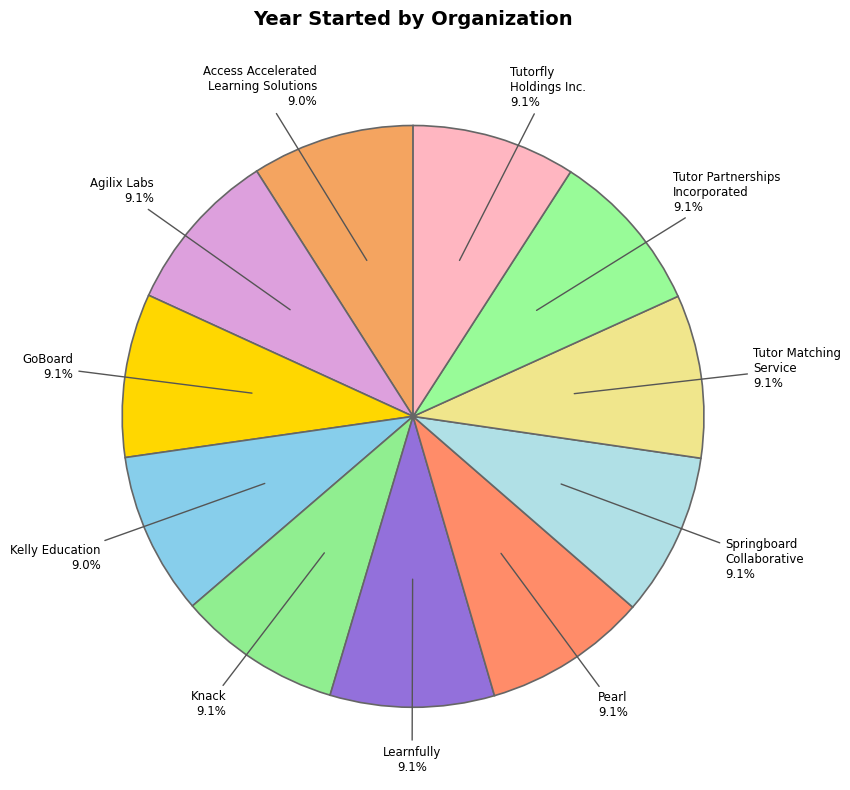

Count the number of slices in the pie.

11